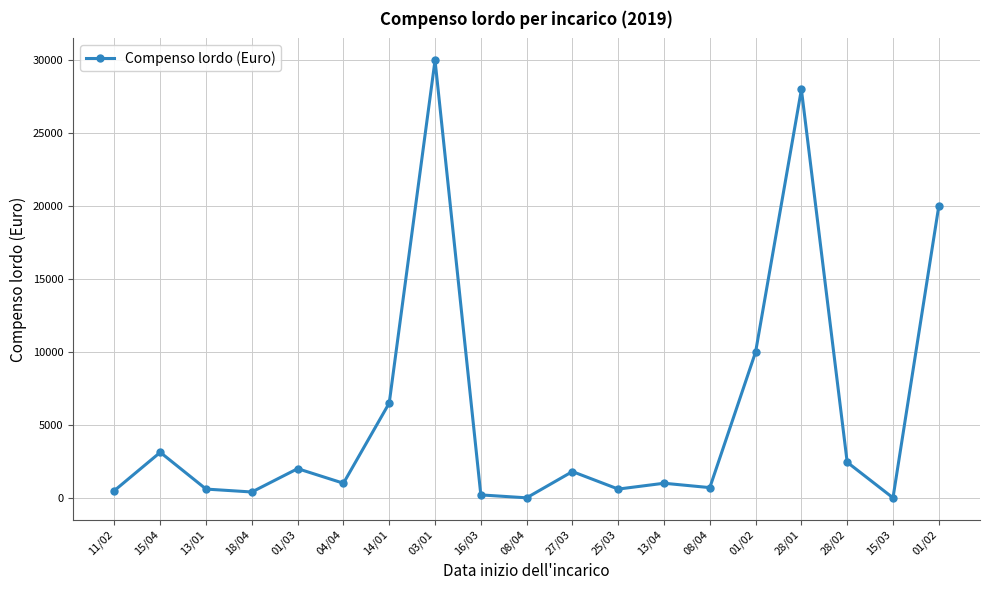

Is it true that the value at 01/03 is 2000?

True